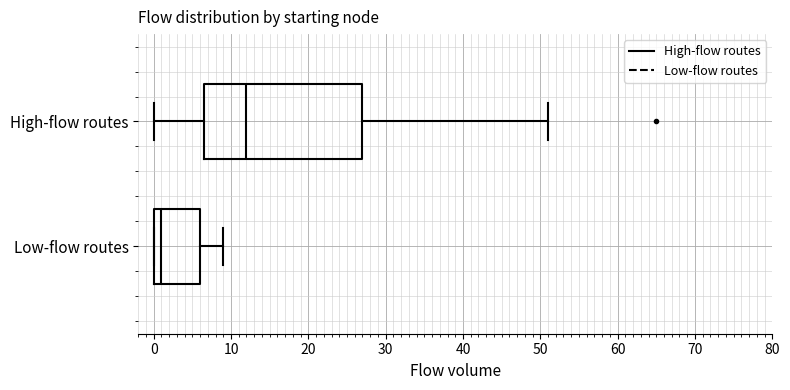

Reading bottom to top, read every box against the x-axis: the position of its median line, the range the box covers, and the ends of its whiskers. The values are not printed on the chart, so give them approximately, as read against the axis.

Low-flow routes: median 1, box 0 to 6, whiskers 0 to 9
High-flow routes: median 12, box 7 to 27, whiskers 0 to 51